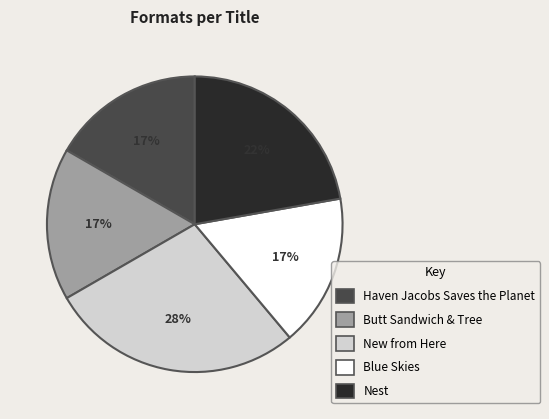

The Blue Skies slice represents 17% of the pie. True or false?

True